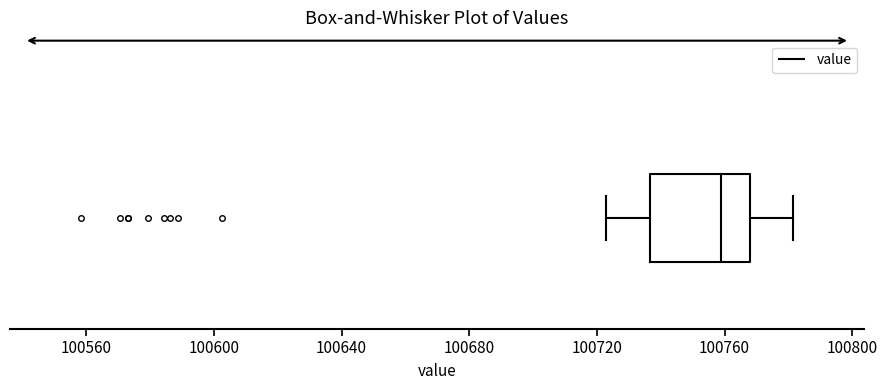

Where is the left edge of the box on the x-axis? The values are not printed on the chart, so give them approximately, as read against the axis.

100735